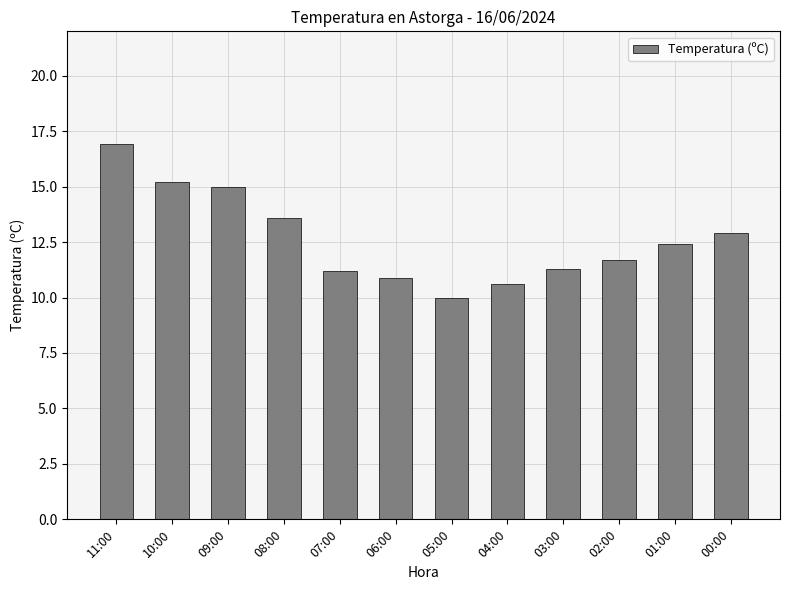

The chart shows a value of 10.6 at 04:00. True or false?

True